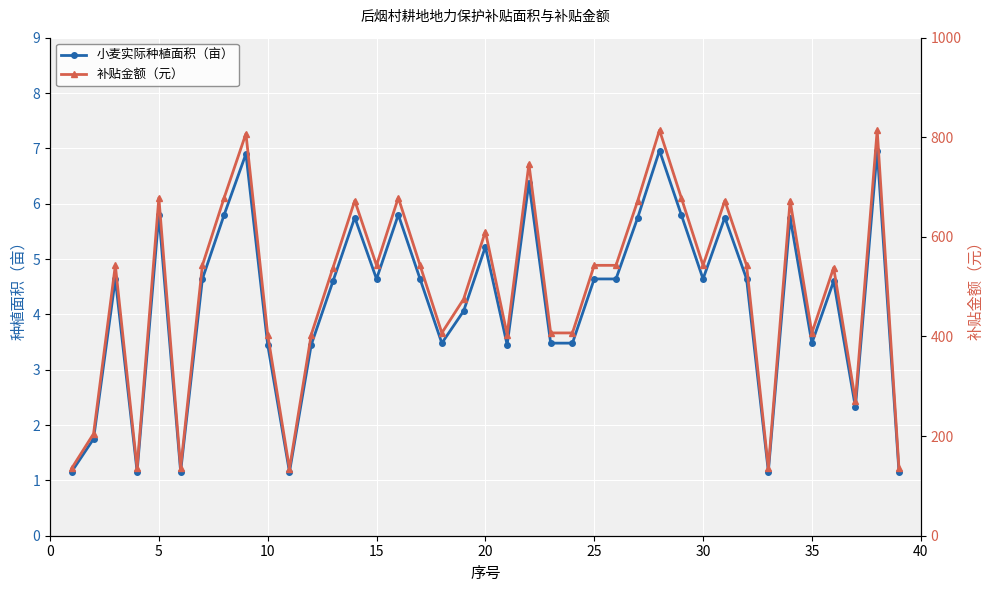

What is the minimum value shown in the chart?

1.1